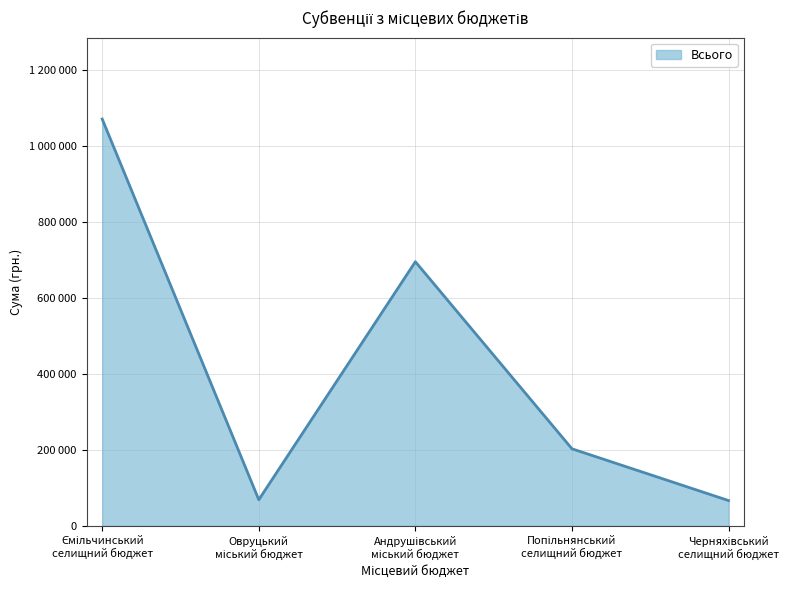

How many data points are above 202637?

2